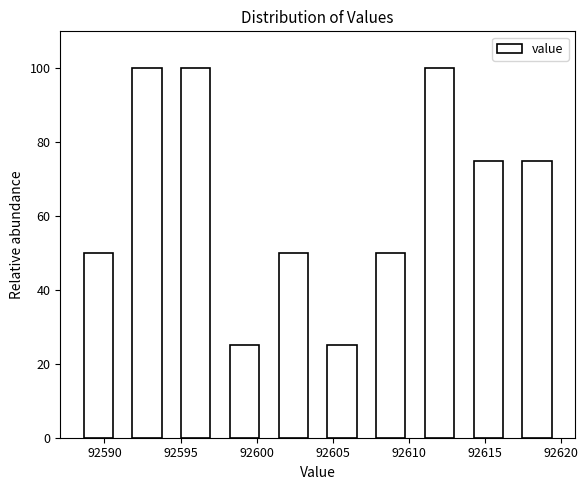

Reading left to right, transcribe this chart: for each bar, give the range it covers on the x-axis and its height. Neither the bar edges nor the heights are printed on the chart, so give them approximately, as read against the axes.

92588.0 to 92591.2: 50
92591.2 to 92594.4: 100
92594.4 to 92597.6: 100
92597.6 to 92600.8: 26
92600.8 to 92604.0: 50
92604.0 to 92607.2: 26
92607.2 to 92610.4: 50
92610.4 to 92613.6: 100
92613.6 to 92616.8: 76
92616.8 to 92620.0: 76